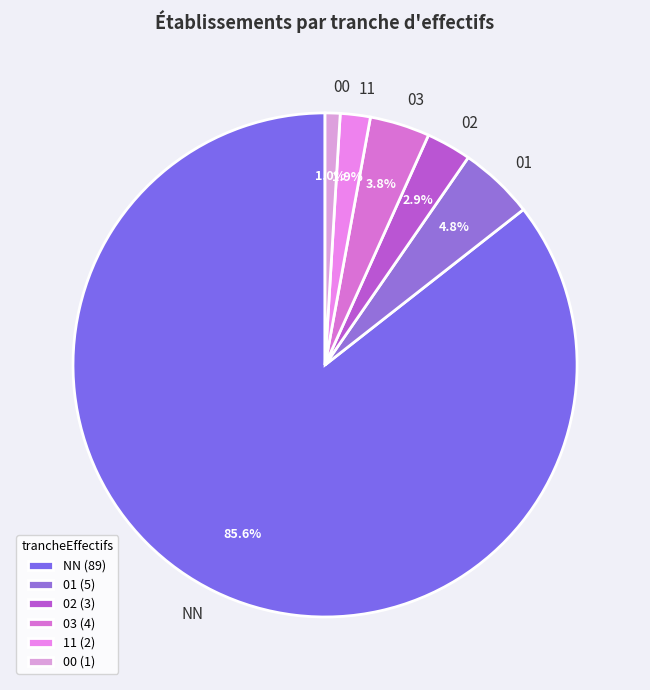

What is the largest slice in the pie chart?

NN